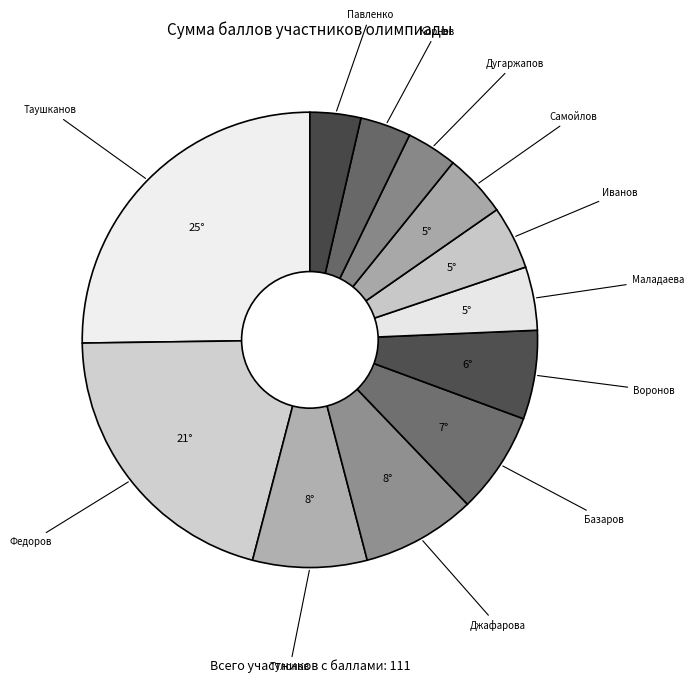

Is it true that Дугаржапов is 13% of the pie?

False